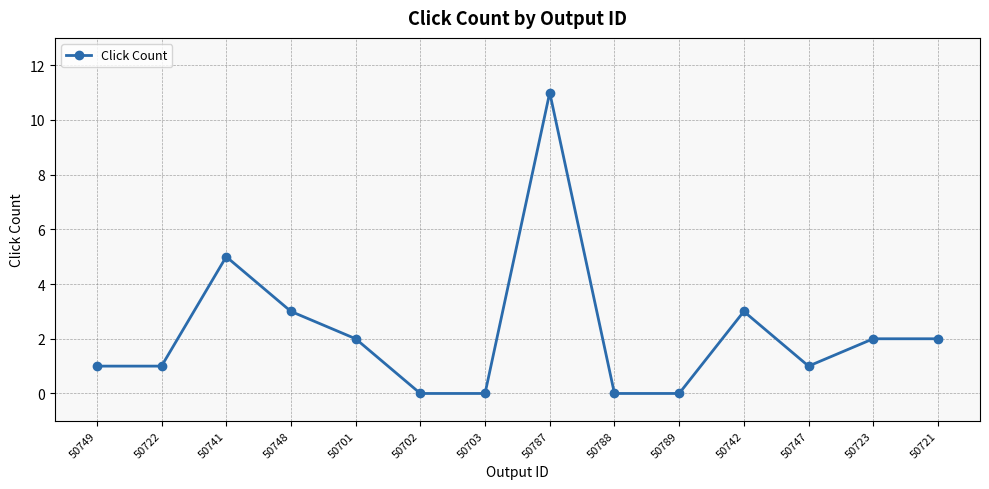

What is the label of the 1st point from the right?

50721